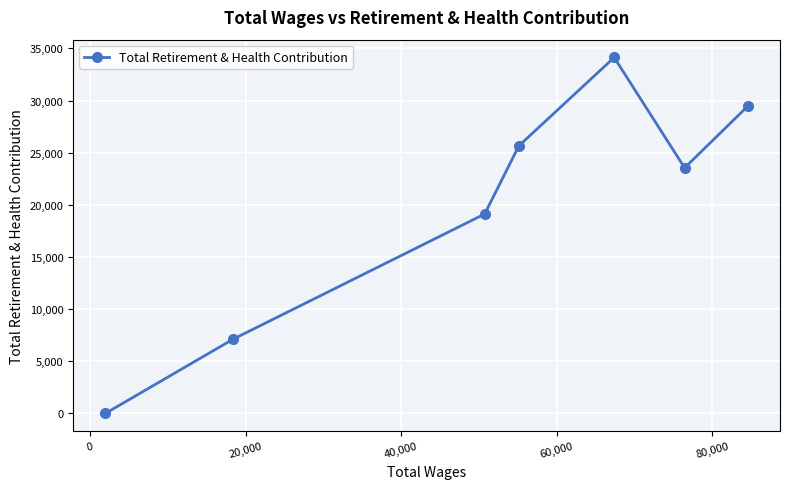

What is the value of the 2nd point from the left?

7131